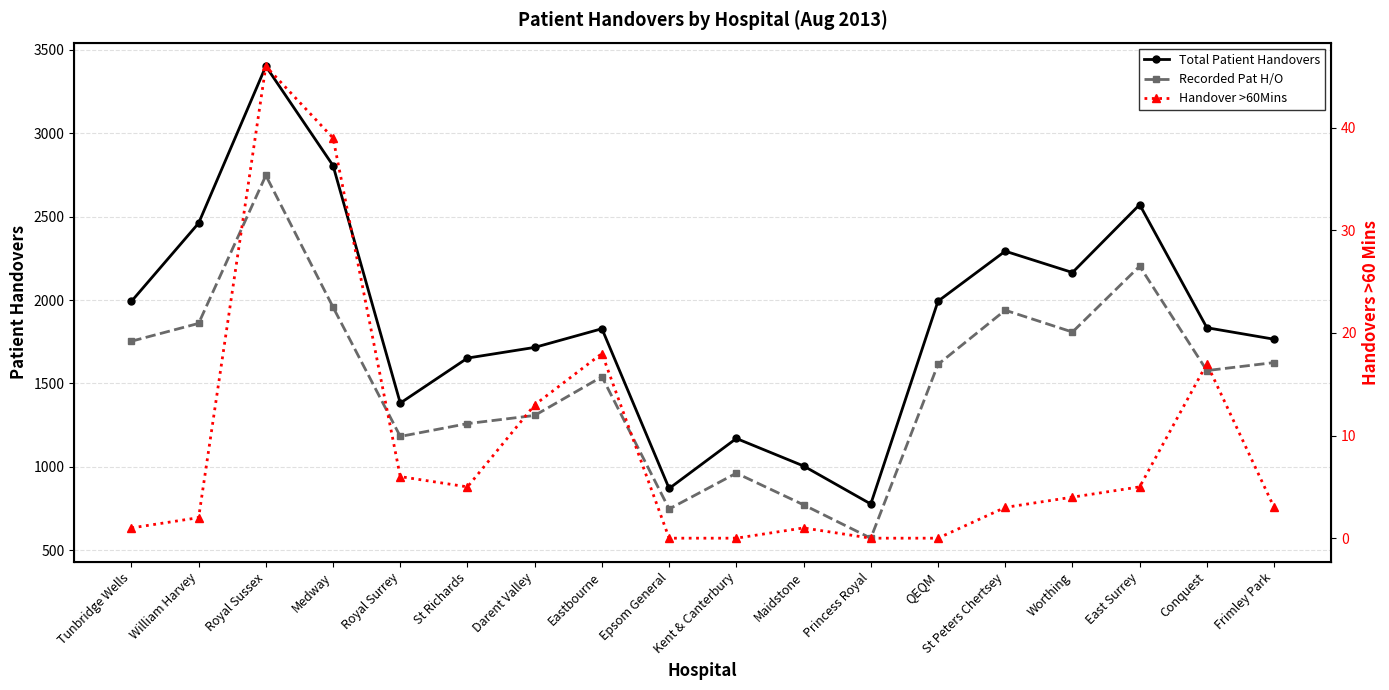

What position from the left is Tunbridge Wells?

1